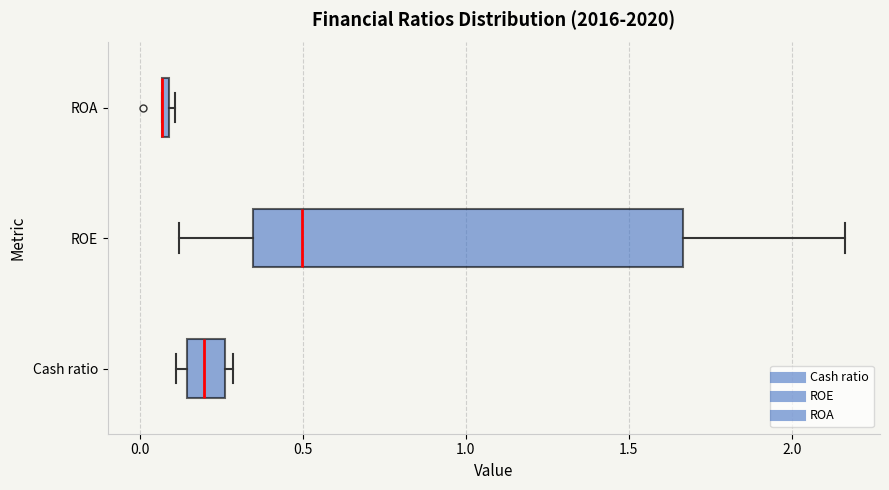

Which box is the widest, from its left edge to its right edge?

ROE